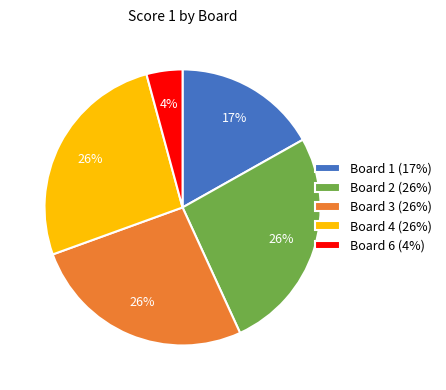

How many slices are in this pie chart?

5